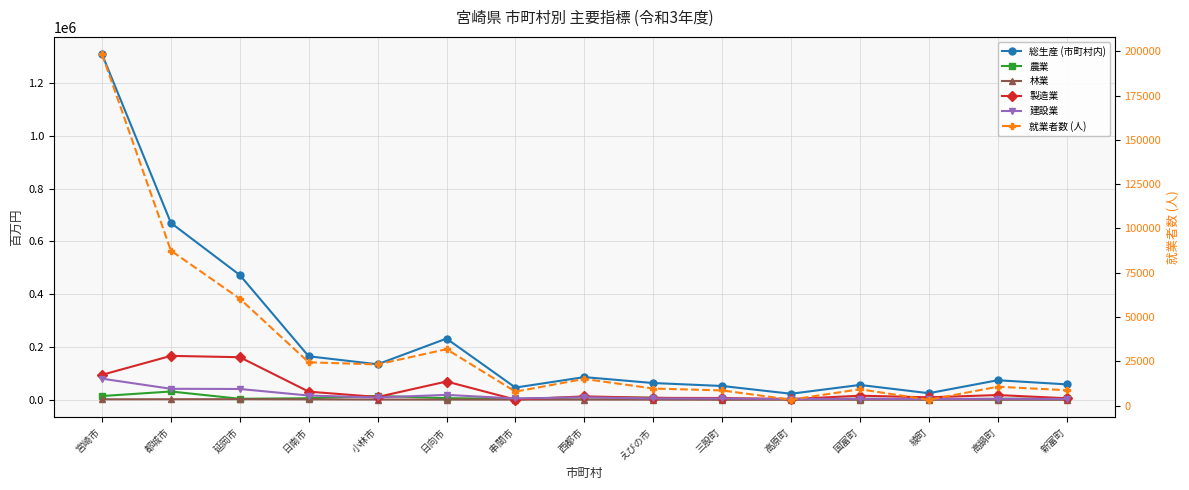

At which label is 農業 closest to 16744?

小林市